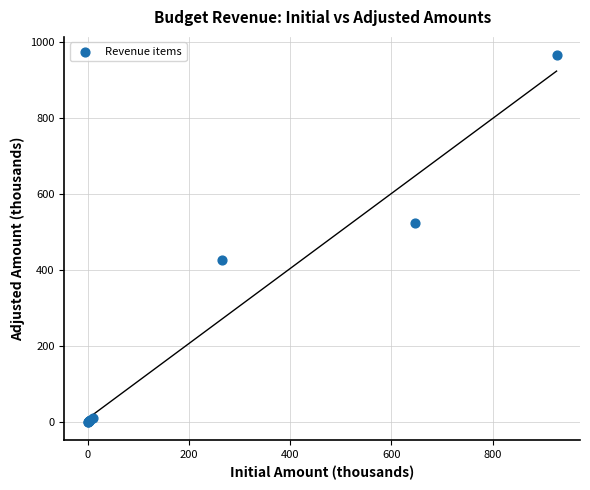

What Y value in the scatter plot is closest to 482?

524.0